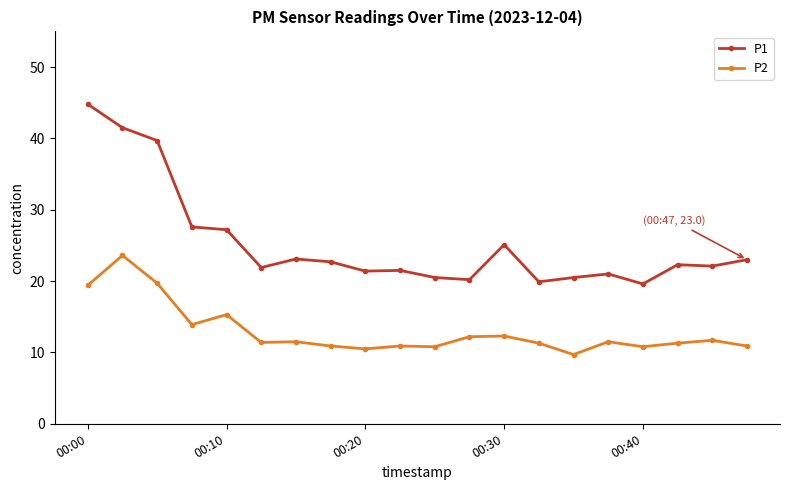

What is the greatest value displayed?

44.8